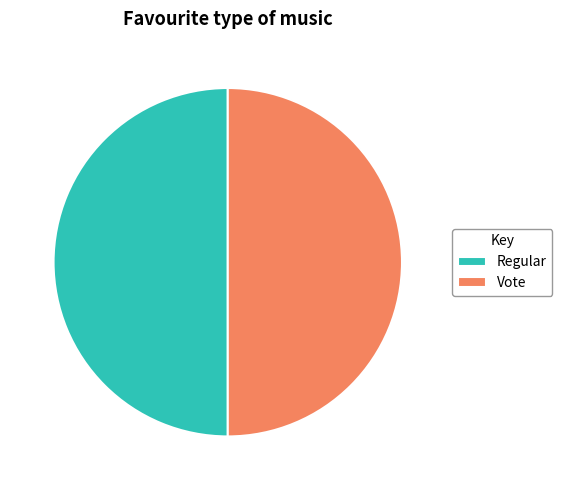

The Regular slice represents 38% of the pie. True or false?

False